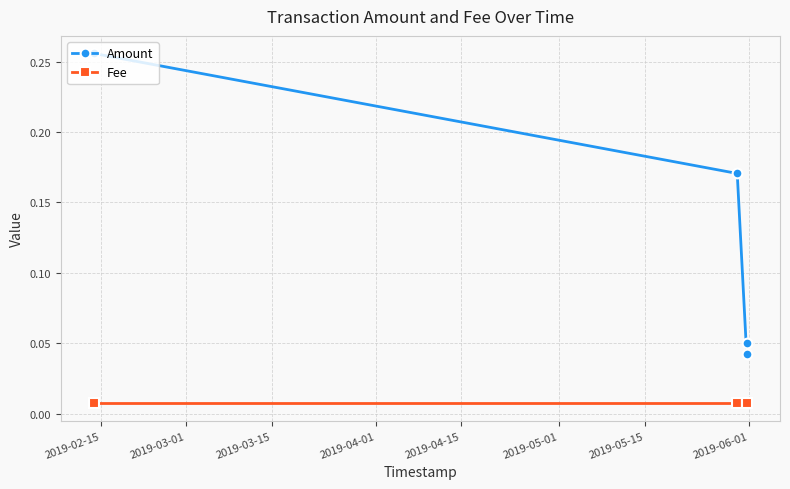

List the series in order of their peak value, highest first.

Amount, Fee